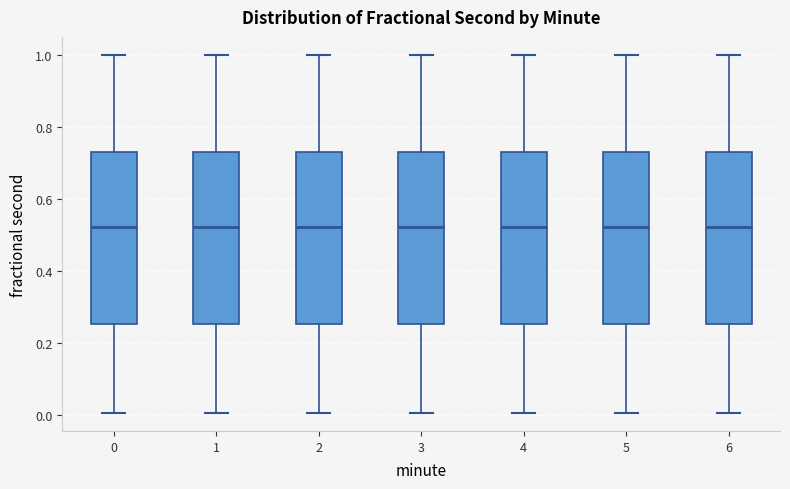

Where does the median line of the box at x = 2 sit on the y-axis? The values are not printed on the chart, so give them approximately, as read against the axis.

0.52